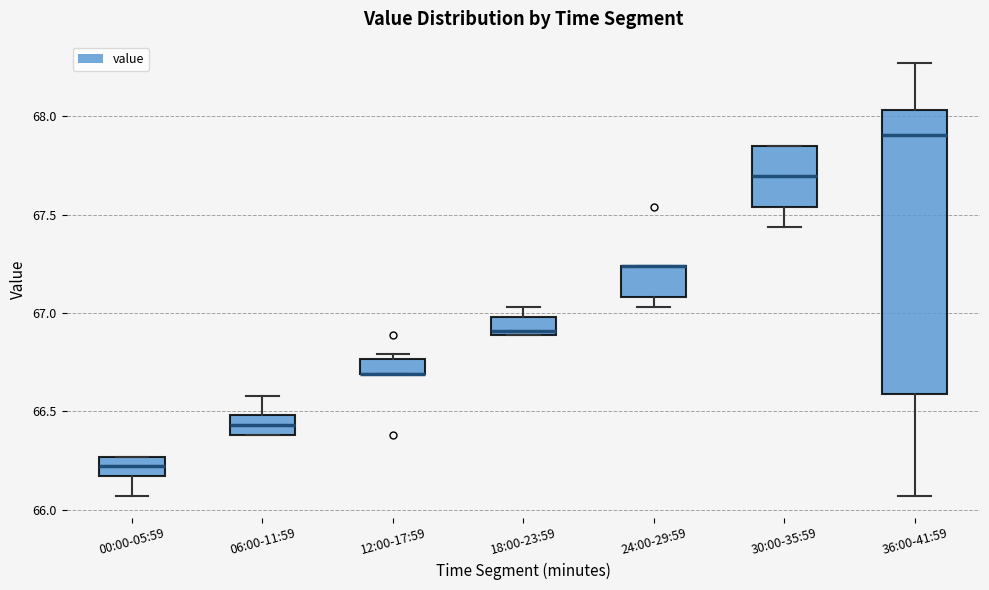

Where is the upper edge of the box for 18:00-23:59 on the y-axis? The values are not printed on the chart, so give them approximately, as read against the axis.

67.00